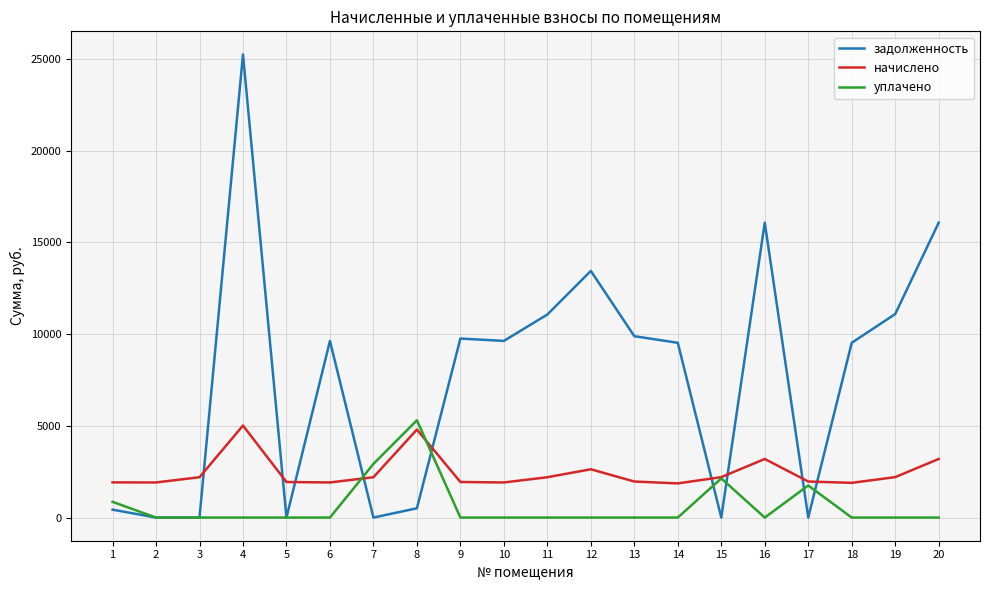

True or false: уплачено and задолженность cross at least once.

True